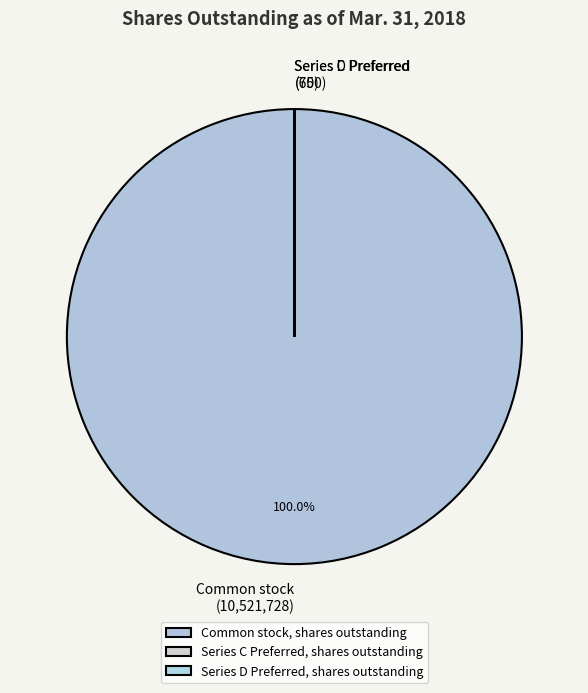

Which has a higher value, Common stock, shares outstanding or Series D Preferred, shares outstanding?

Common stock, shares outstanding